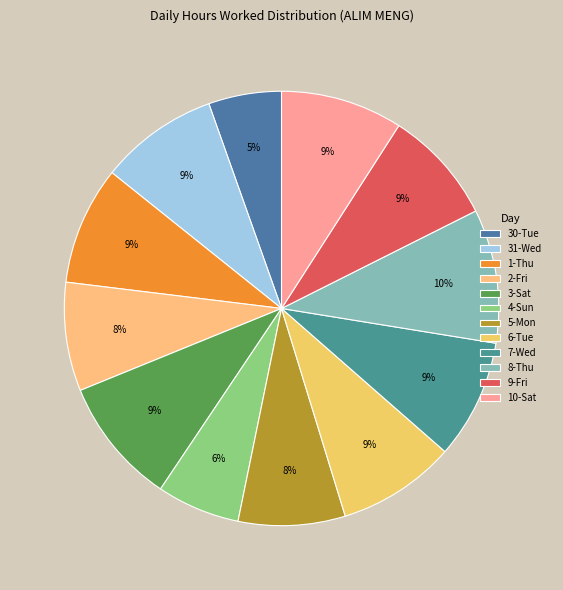

To the nearest percent, what is the difference between the largest and smallest slice percentages?

5%